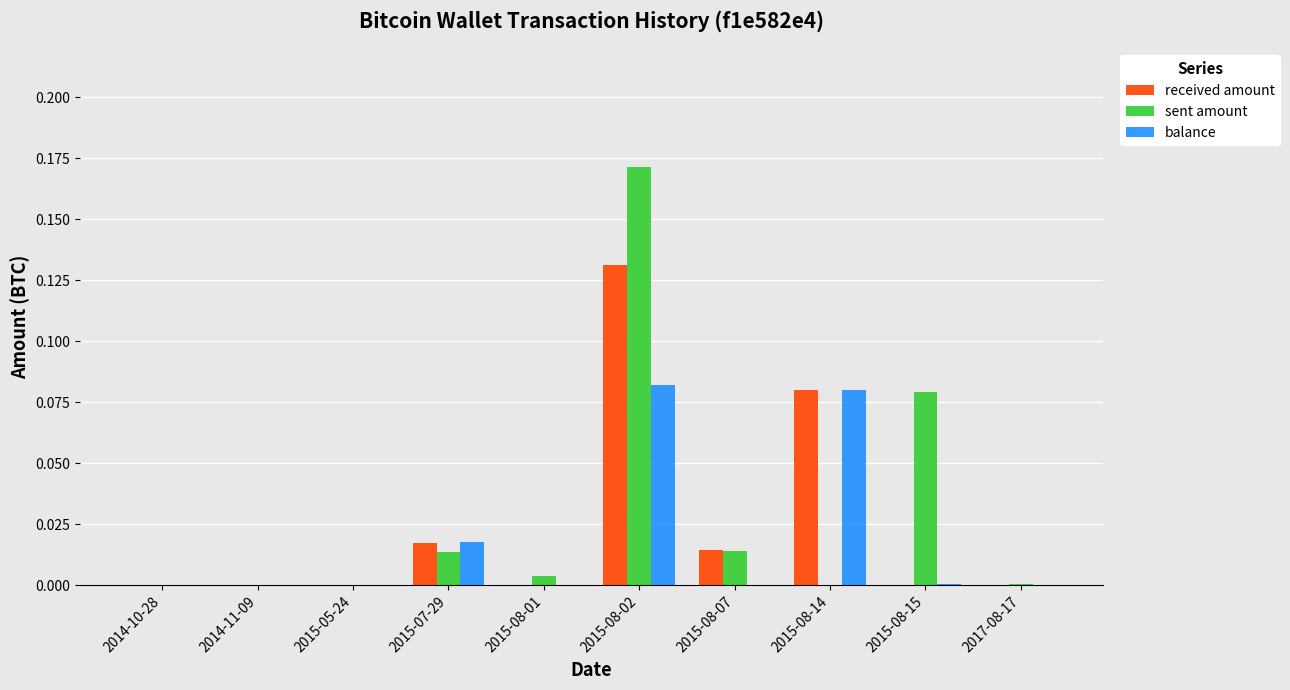

What is the total value across all series at 2015-08-02?

0.4